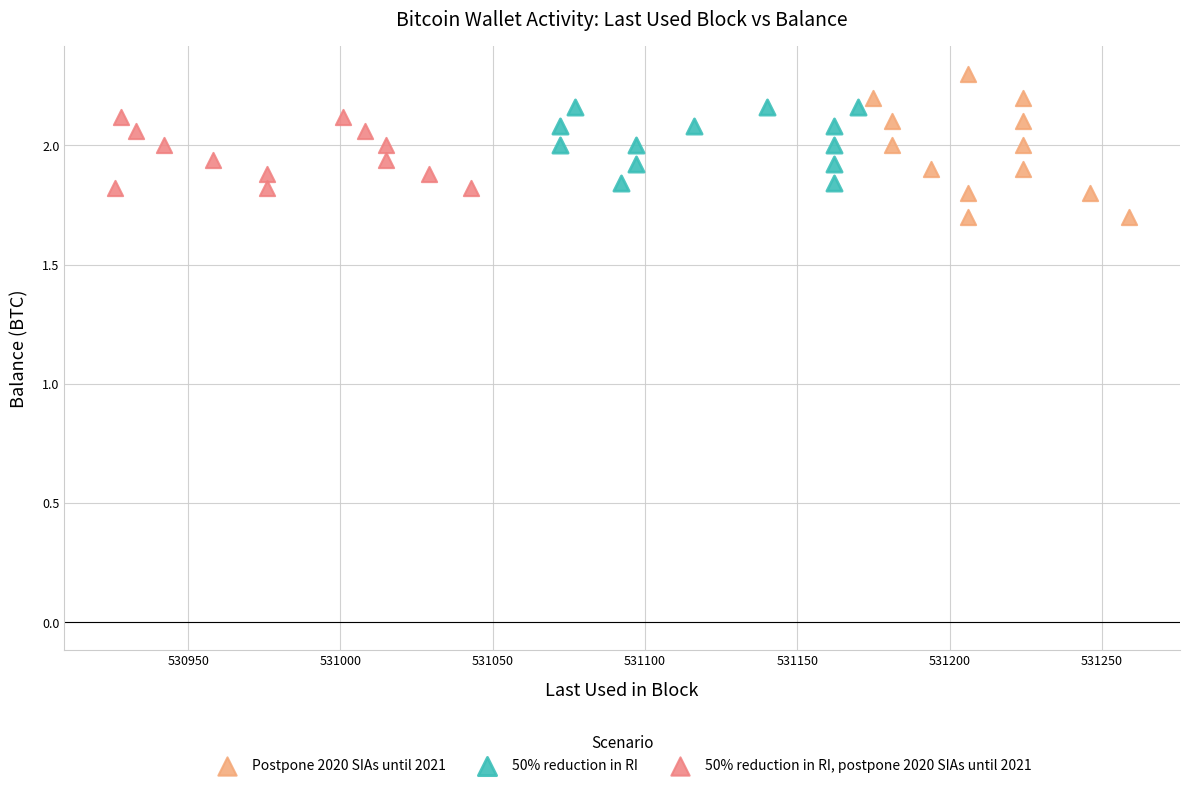

Which series reaches the maximum Y coordinate?

Postpone 2020 SIAs until 2021